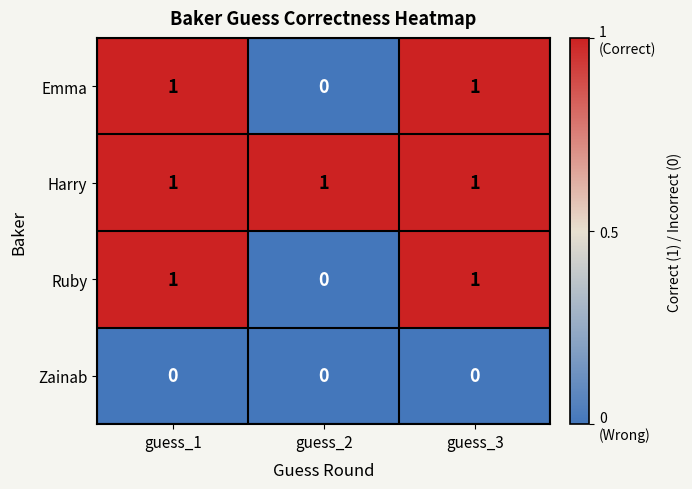

At which label is Ruby closest to 0?

guess_2